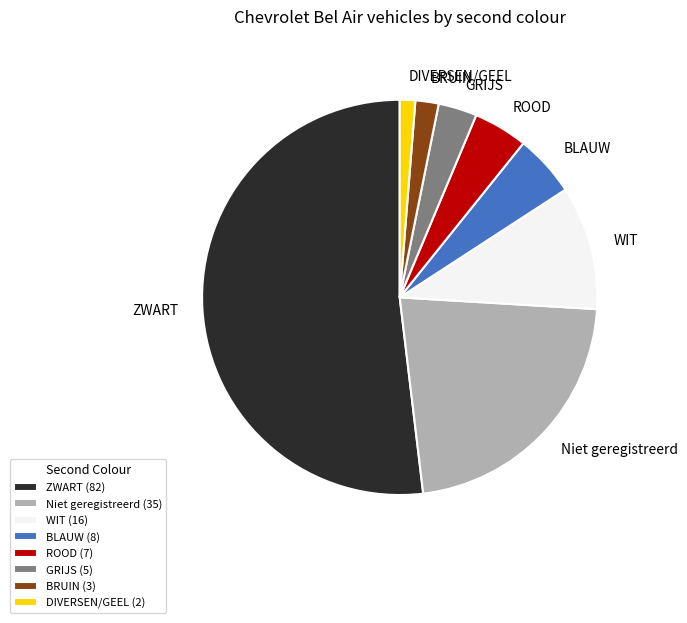

Approximately how many times larger is the value at DIVERSEN/GEEL compared to ROOD?

0.3